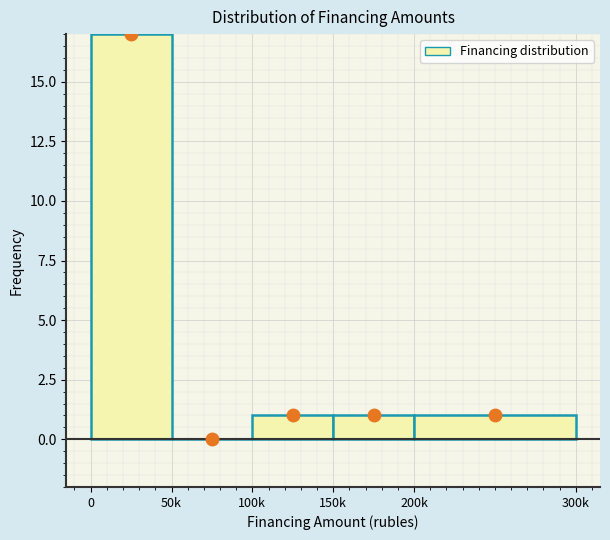

Reading right to left, list all the values displayed in this chart.

200k=1	150k=1	100k=1	50k=0	0=17